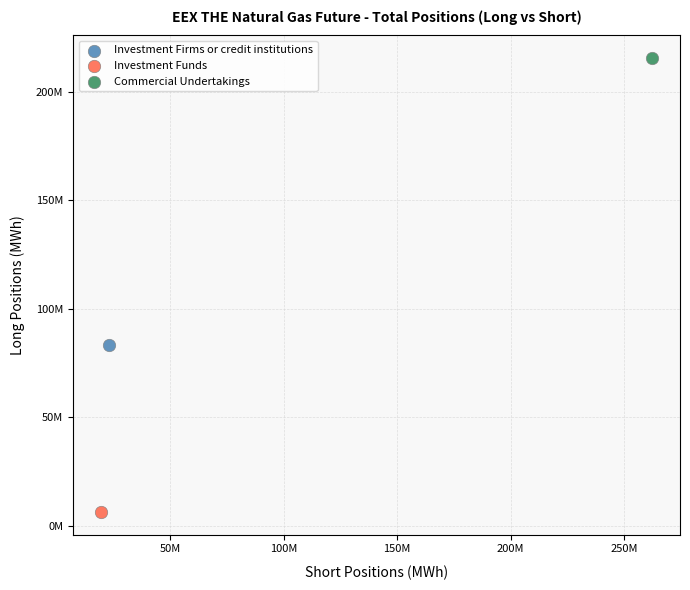

Which series reaches the maximum Y coordinate?

Commercial Undertakings